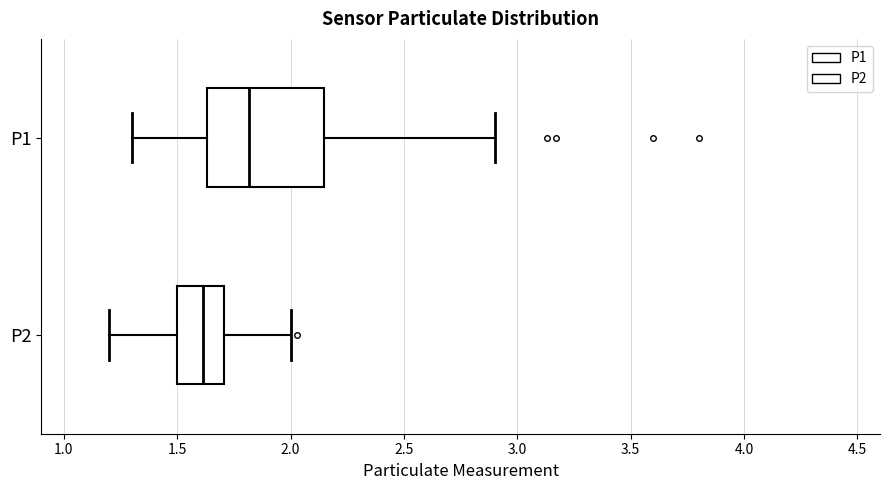

Reading bottom to top, transcribe this box plot: for each box, give where its median line is, the range the box spans, and where its two whiskers end, as read against the x-axis. The values are not printed on the chart, so give them approximately, as read against the axis.

P2: median 1.60, box 1.50 to 1.70, whiskers 1.20 to 2.00
P1: median 1.80, box 1.65 to 2.15, whiskers 1.30 to 2.90